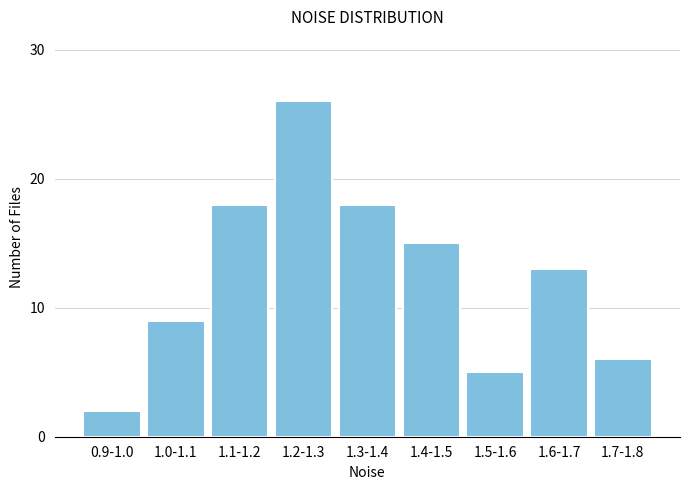

Reading left to right, what are all the values shown in this chart?

0.9-1.0=2	1.0-1.1=9	1.1-1.2=18	1.2-1.3=26	1.3-1.4=18	1.4-1.5=15	1.5-1.6=5	1.6-1.7=13	1.7-1.8=6